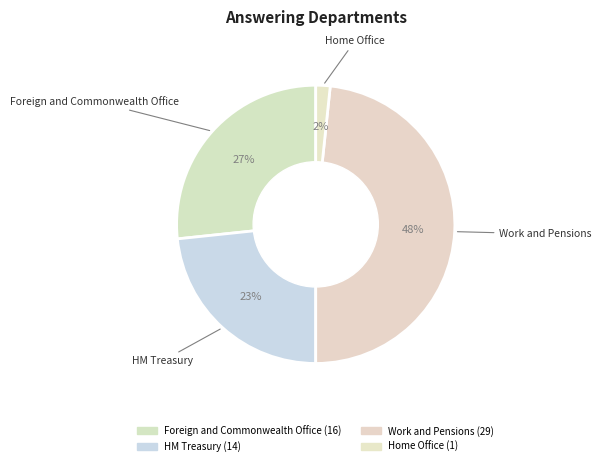

How many slices are in this pie chart?

4